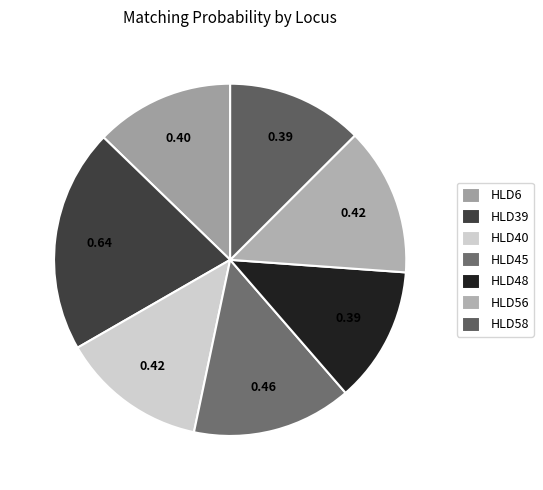

To the nearest percent, what portion does HLD6 represent?

13%